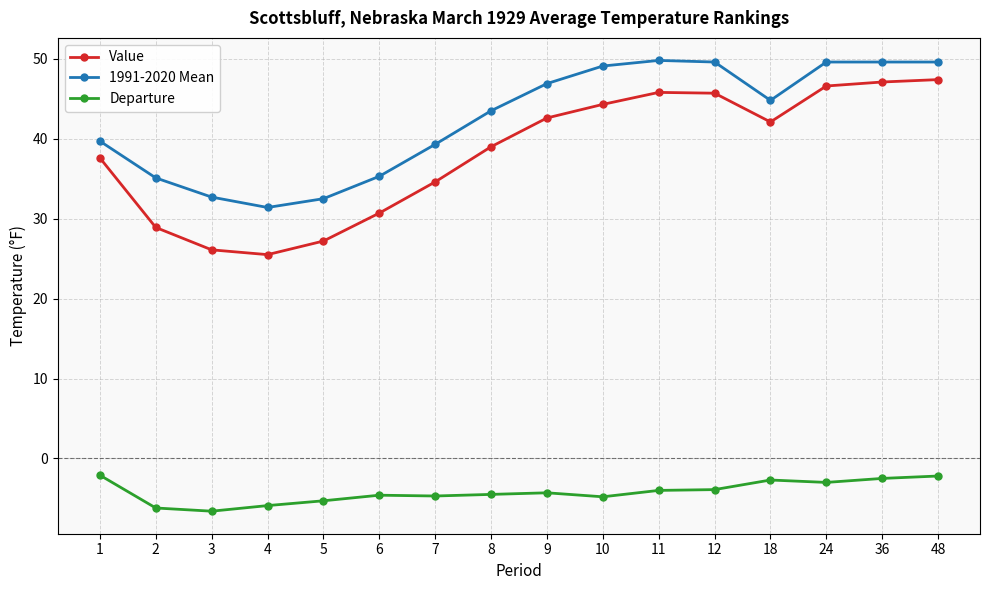

How many lines are shown in the chart?

3